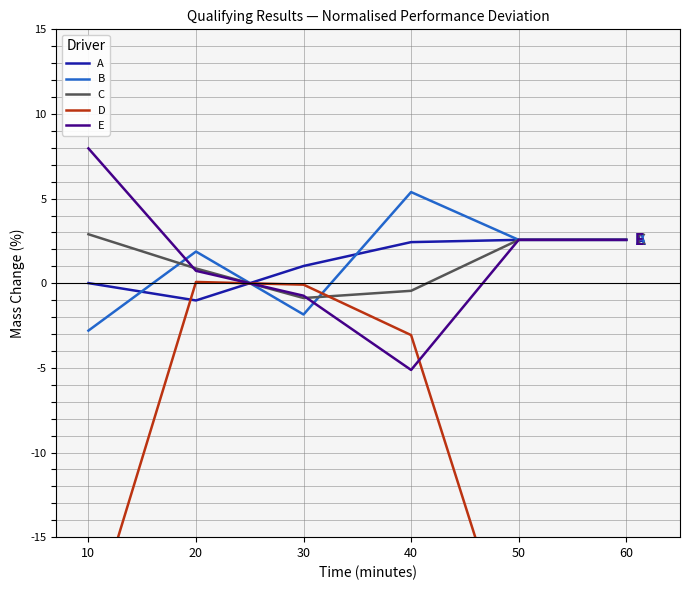

After their last crossing, which series has the higher values: C or A?

A